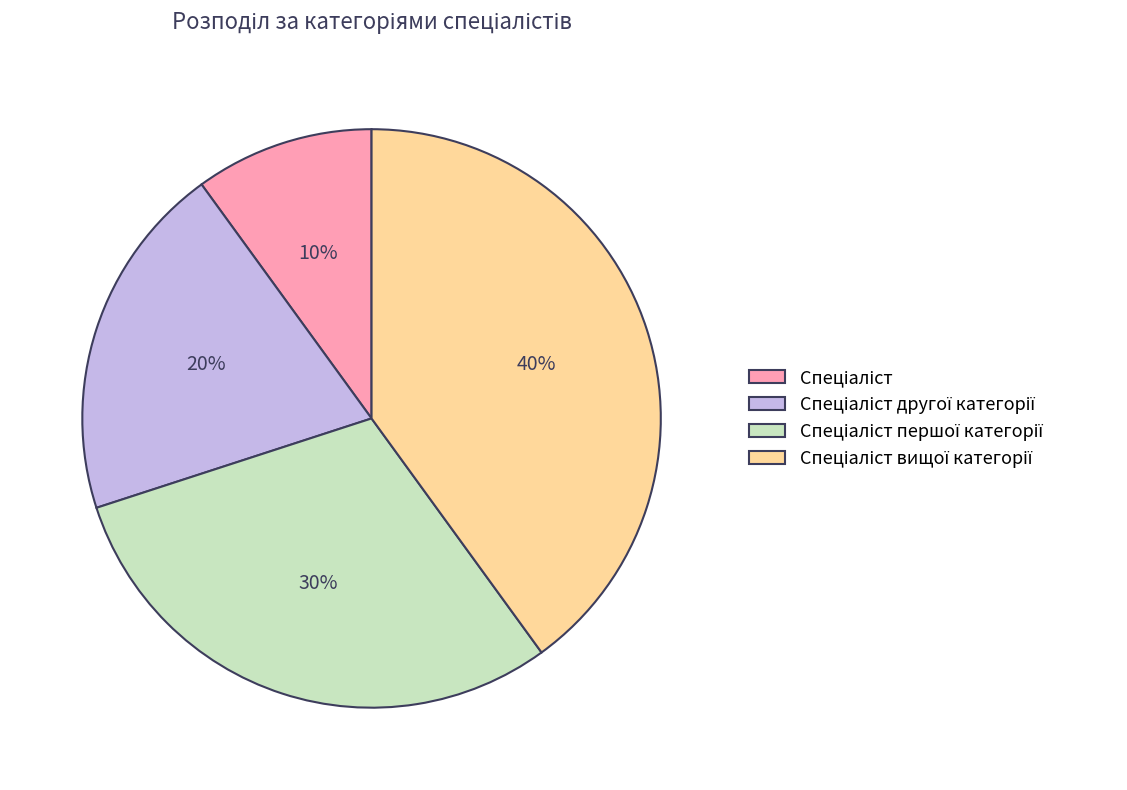

Is there any slice that represents more than half of the pie?

No